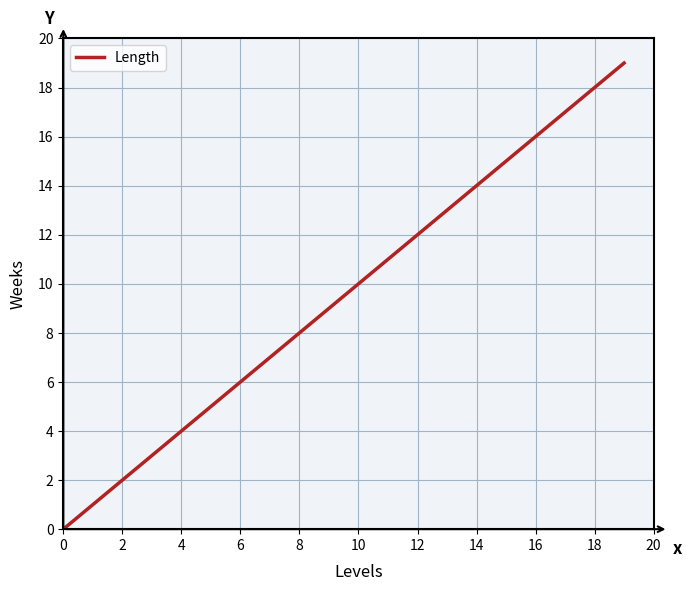

What is the maximum value shown in the chart?

19